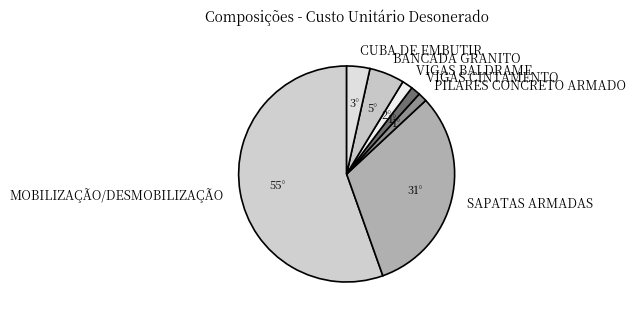

Is MOBILIZAÇÃO/DESMOBILIZAÇÃO the majority of the pie?

Yes